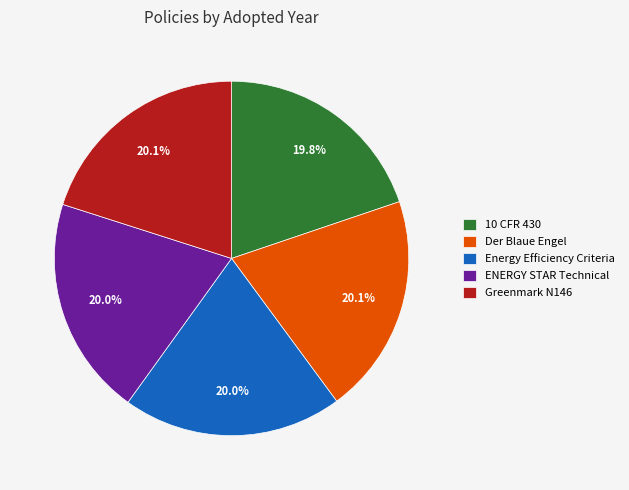

True or false: ENERGY STAR Technical accounts for 20% of the total.

True